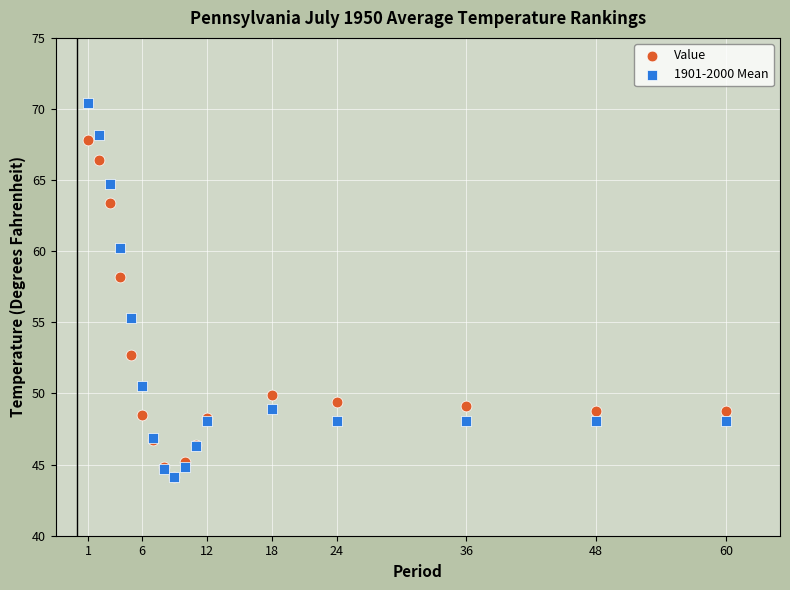

What are all the series names shown in the legend?

Value, 1901-2000 Mean